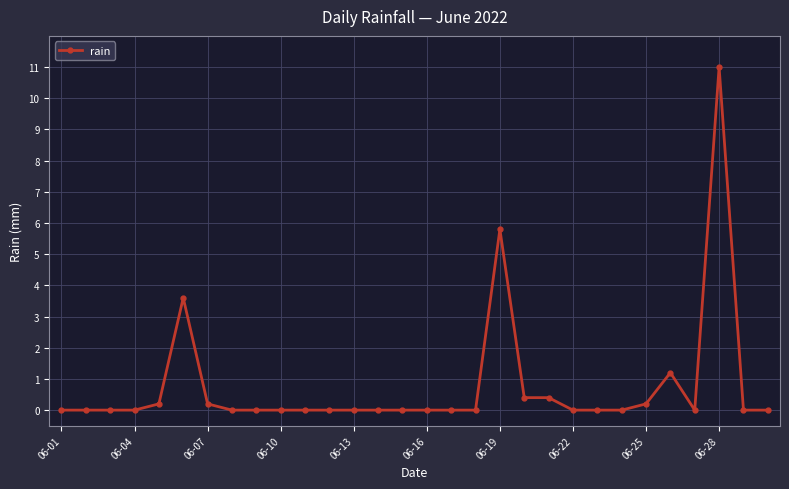

True or false: the data has more than 2 interior local peaks.

True